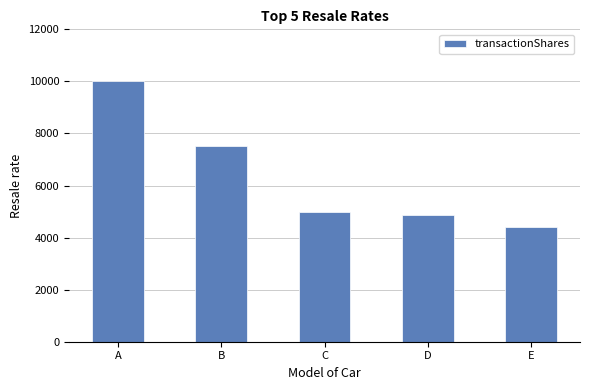

Count the number of data series in this chart.

1